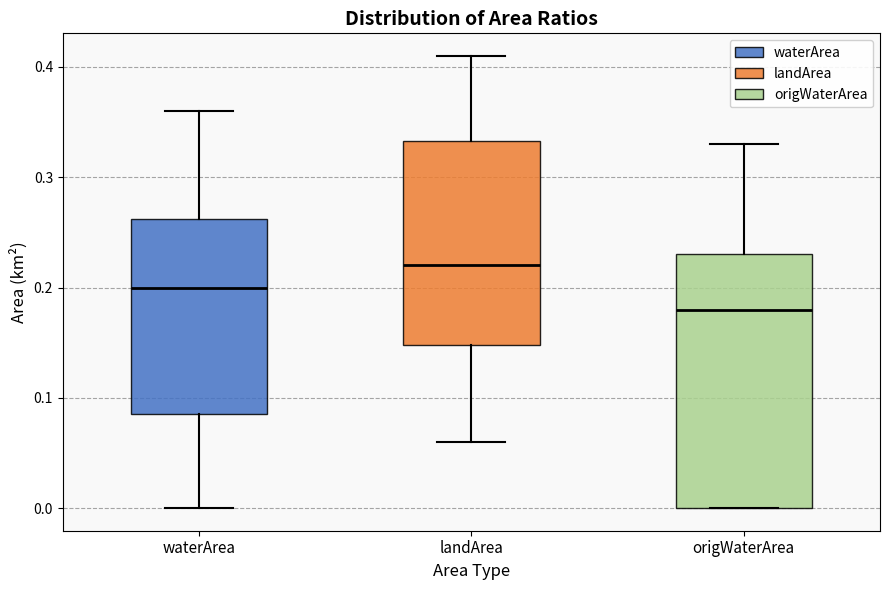

Where is the upper edge of the box for landArea on the y-axis? The values are not printed on the chart, so give them approximately, as read against the axis.

0.33